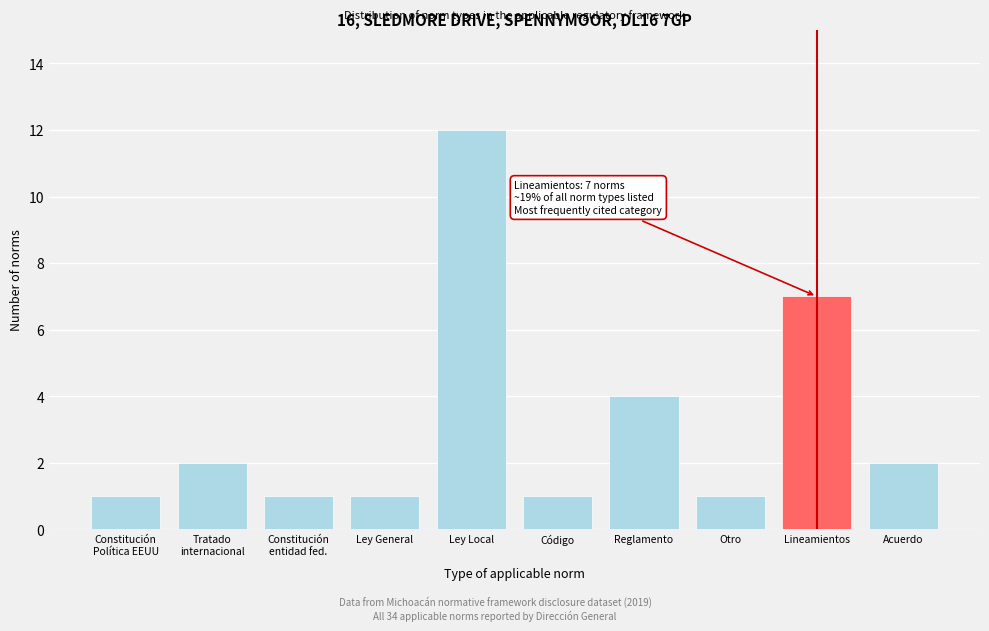

Reading left to right, transcribe all the data shown in this chart.

1	2	1	1	12	1	4	1	7	2